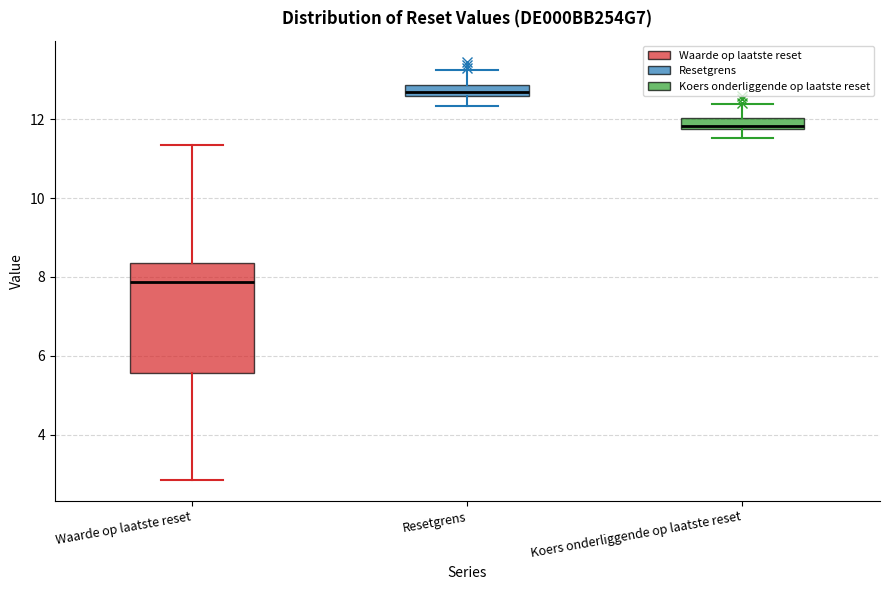

Where is the lower edge of the box for Koers onderliggende op laatste reset on the y-axis? The values are not printed on the chart, so give them approximately, as read against the axis.

11.8